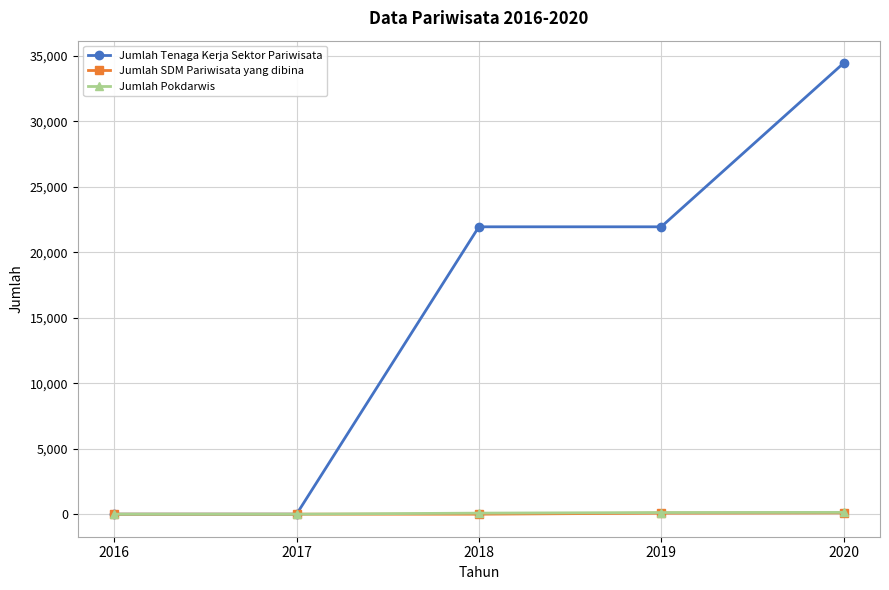

What is the sum of all Jumlah Pokdarwis values?

343